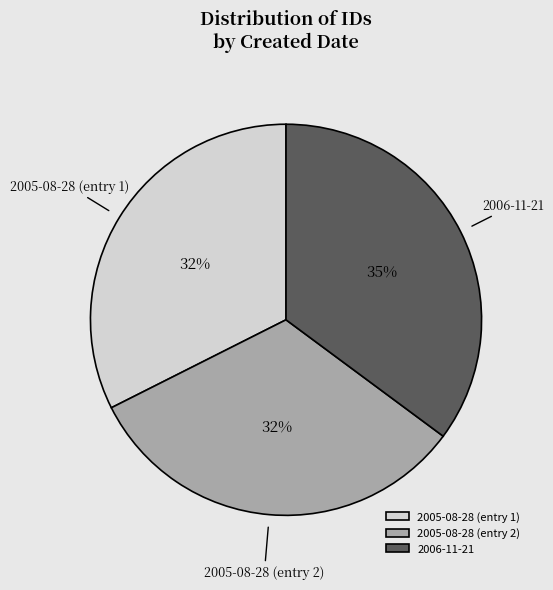

Approximately how many times larger is the value at 2005-08-28 (entry 1) compared to 2006-11-21?

0.9